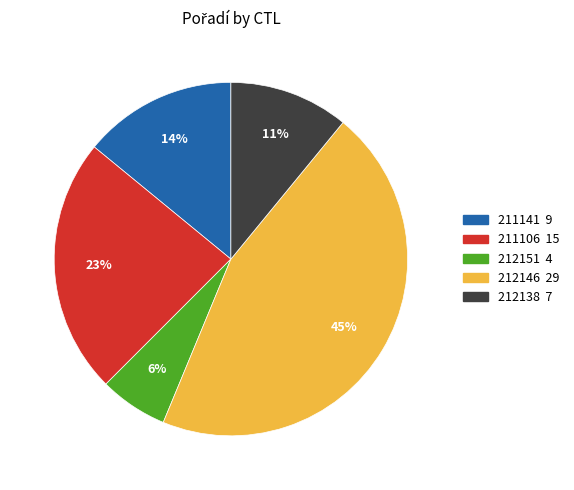

Rank the categories by value from highest to lowest.

212146, 211106, 211141, 212138, 212151